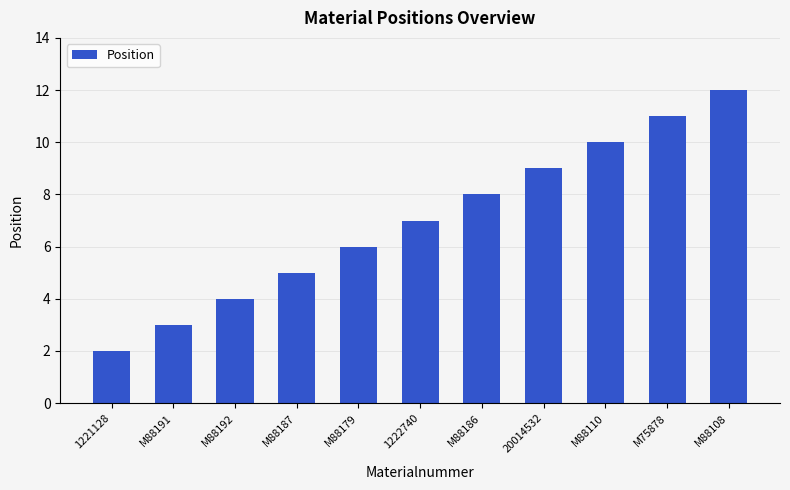

Does the chart contain stacked bars?

No